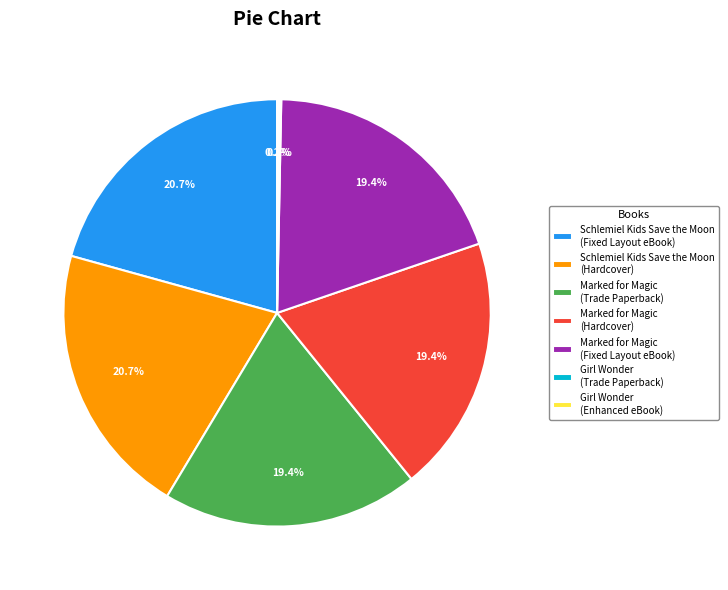

What percentage is NOT represented by Marked for Magic (Fixed Layout eBook)?

80.6%